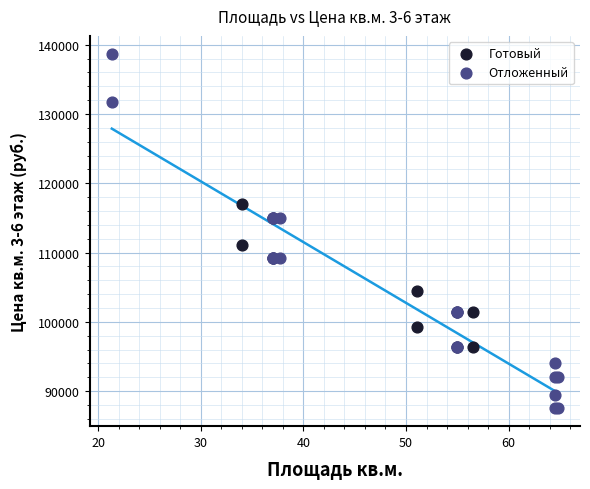

Which series reaches the maximum Y coordinate?

Отложенный